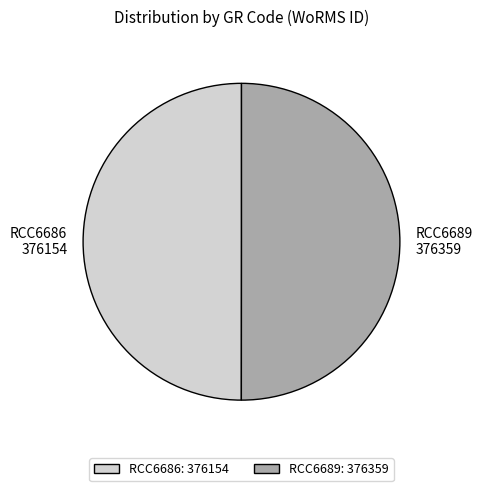

The RCC6686 slice represents 43% of the pie. True or false?

False